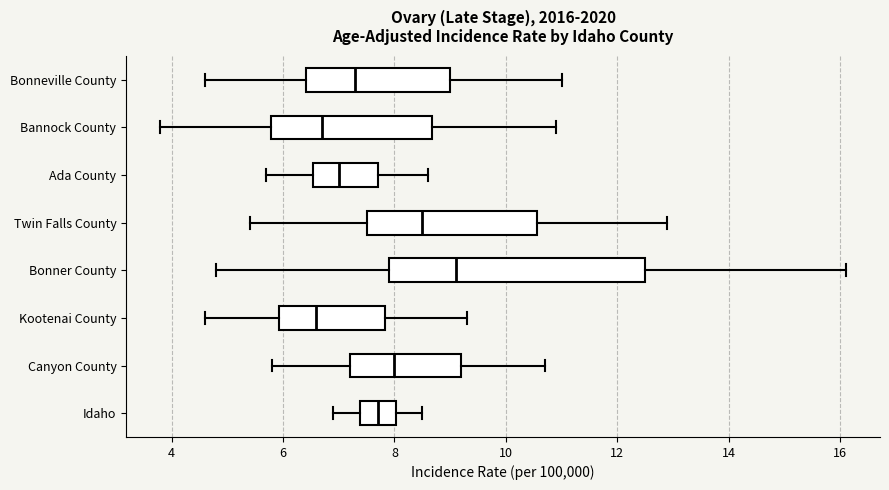

Reading bottom to top, read every box against the x-axis: the position of its median line, the range the box covers, and the ends of its whiskers. The values are not printed on the chart, so give them approximately, as read against the axis.

Idaho: median 7.8, box 7.4 to 8.0, whiskers 7.0 to 8.6
Canyon County: median 8.0, box 7.2 to 9.2, whiskers 5.8 to 10.8
Kootenai County: median 6.6, box 6.0 to 7.8, whiskers 4.6 to 9.4
Bonner County: median 9.2, box 8.0 to 12.4, whiskers 4.8 to 16.2
Twin Falls County: median 8.6, box 7.6 to 10.6, whiskers 5.4 to 13.0
Ada County: median 7.0, box 6.6 to 7.8, whiskers 5.8 to 8.6
Bannock County: median 6.8, box 5.8 to 8.6, whiskers 3.8 to 11.0
Bonneville County: median 7.4, box 6.4 to 9.0, whiskers 4.6 to 11.0